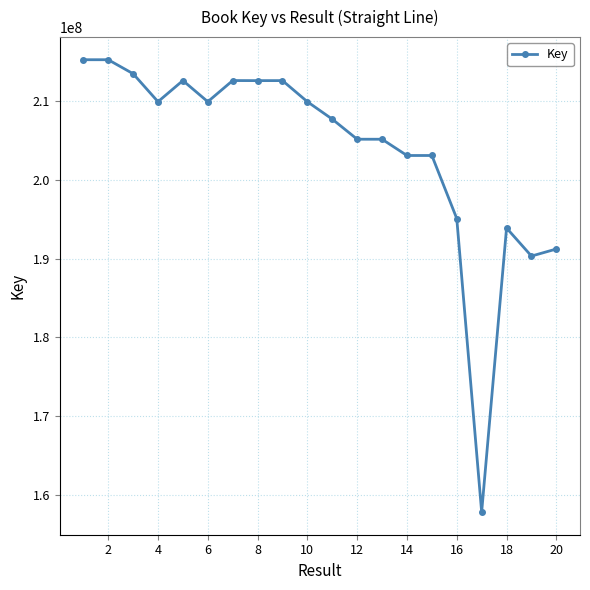

What is the smallest value displayed?

157768911